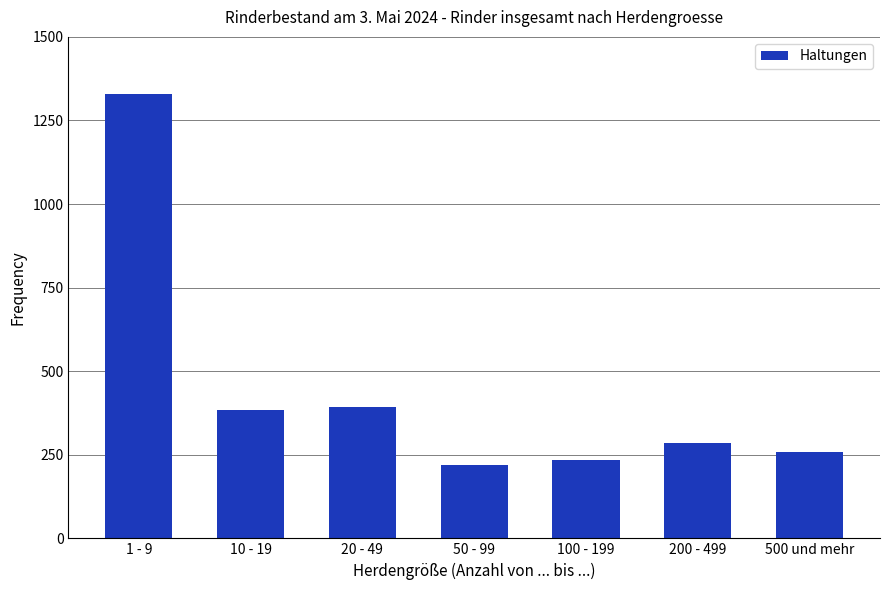

Is it true that the value at 50 - 99 is 295?

False